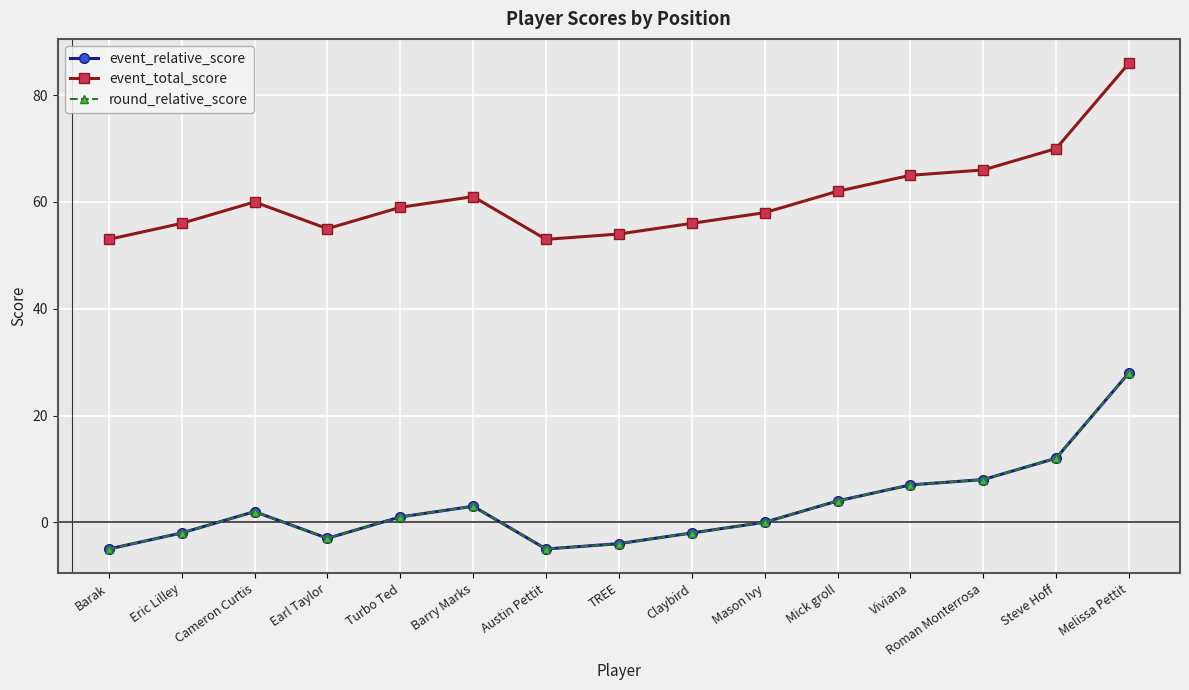

Does the chart have visible grid lines?

Yes